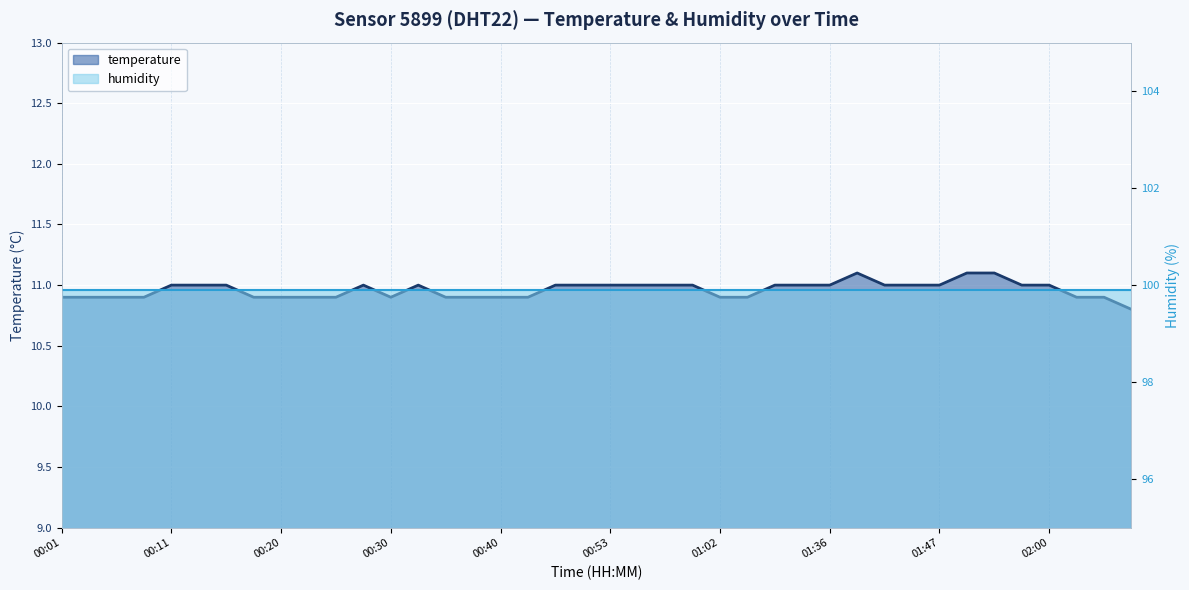

Between 01:39 and 02:05, which is larger?

01:39